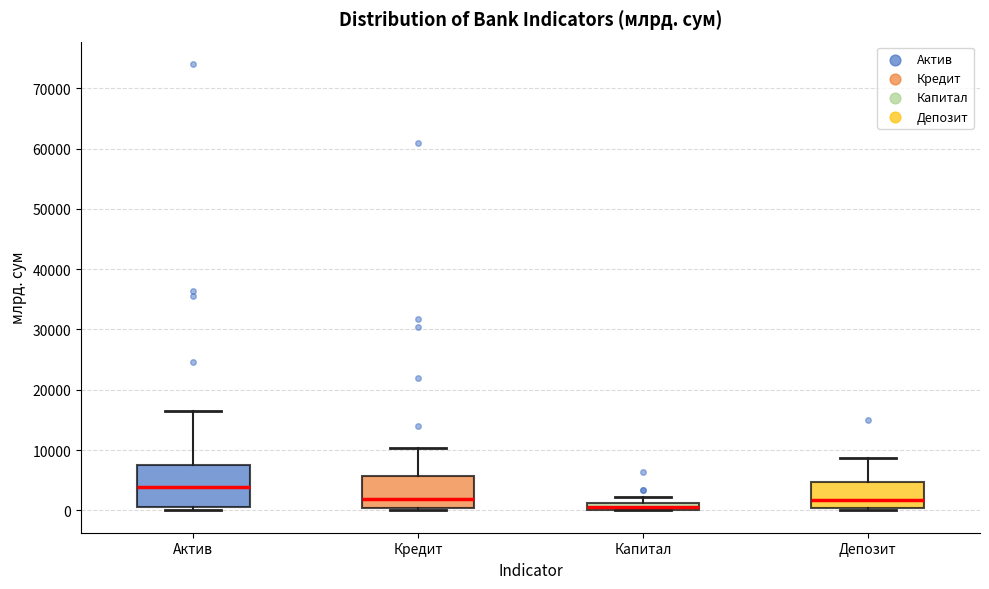

Where is the upper edge of the box for Депозит on the y-axis? The values are not printed on the chart, so give them approximately, as read against the axis.

5000